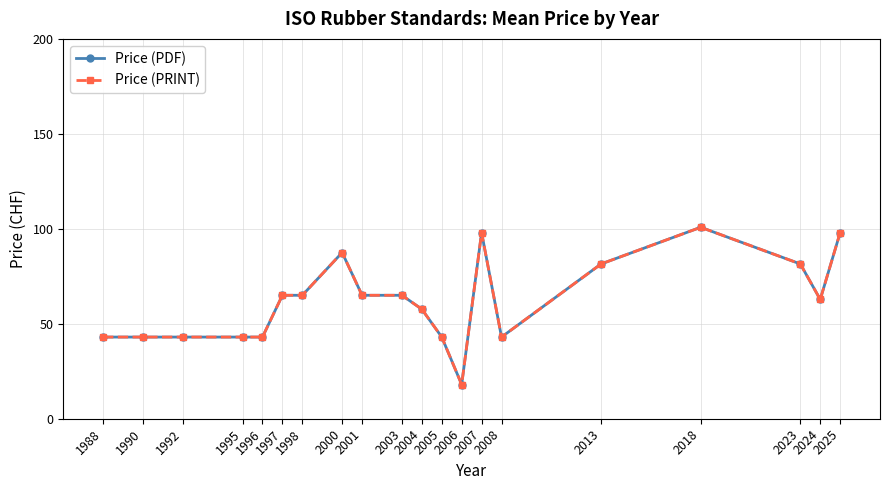

Does the chart have visible grid lines?

Yes